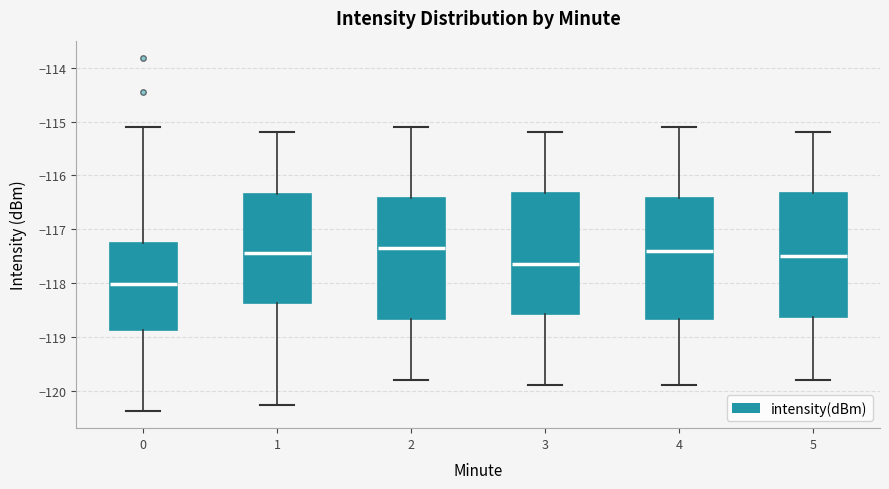

Reading left to right, transcribe this box plot: for each box, give where its median line is, the range the box spans, and where its two whiskers end, as read against the y-axis. The values are not printed on the chart, so give them approximately, as read against the axis.

0: median -118.0, box -118.9 to -117.3, whiskers -120.4 to -115.1
1: median -117.4, box -118.4 to -116.3, whiskers -120.3 to -115.2
2: median -117.3, box -118.7 to -116.4, whiskers -119.8 to -115.1
3: median -117.6, box -118.6 to -116.3, whiskers -119.9 to -115.2
4: median -117.4, box -118.7 to -116.4, whiskers -119.9 to -115.1
5: median -117.5, box -118.6 to -116.3, whiskers -119.8 to -115.2